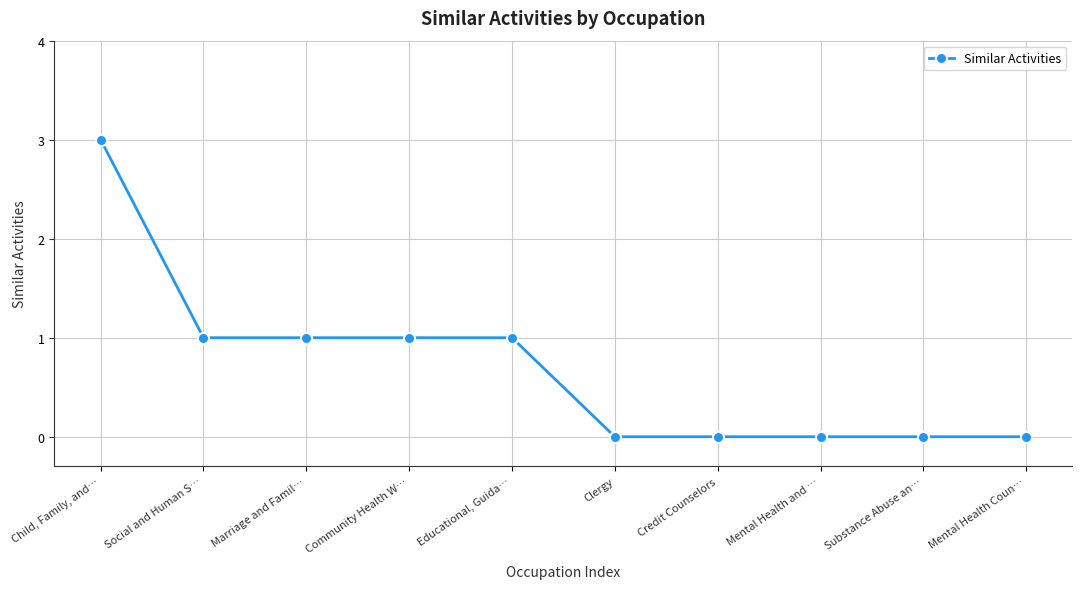

Is it true that the value at Substance Abuse an… is 0?

True